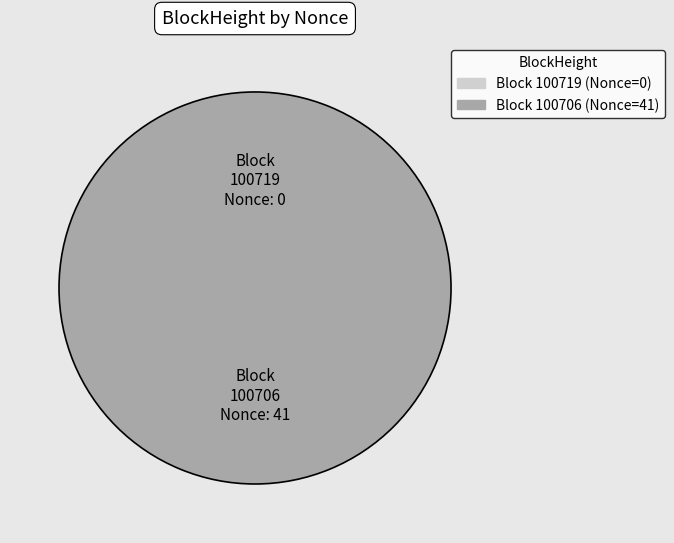

How many segments does this pie chart have?

2